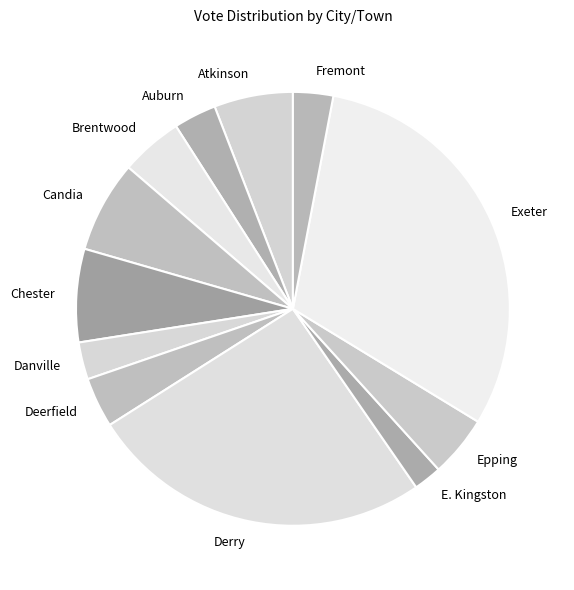

The Chester slice represents 1% of the pie. True or false?

False